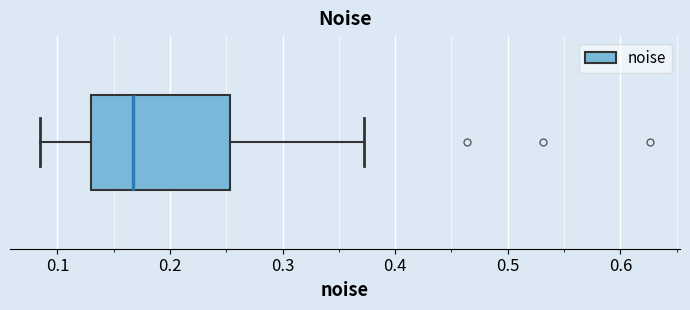

Read this box plot against the x-axis: the position of the median line, the range covered by the box, and the ends of both whiskers. The values are not printed on the chart, so give them approximately, as read against the axis.

median 0.17, box 0.13 to 0.25, whiskers 0.08 to 0.37